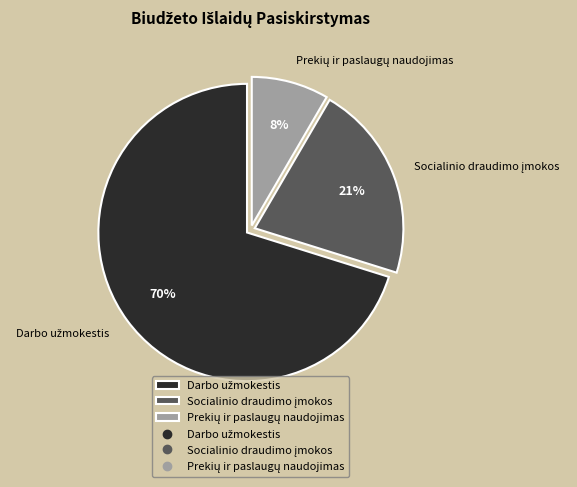

To the nearest percent, what is the average slice percentage?

33%